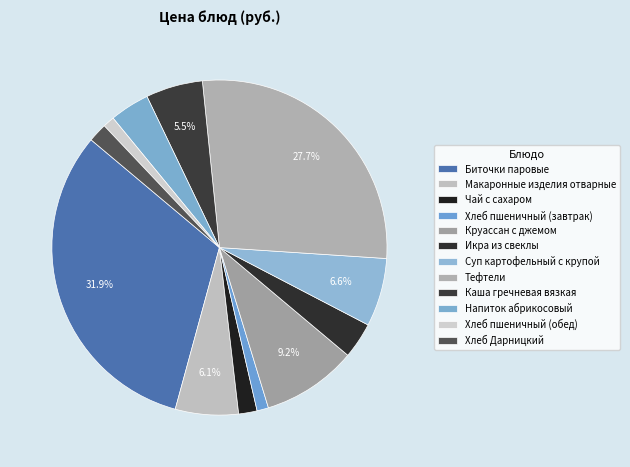

To the nearest percent, what percentage of the pie is Тефтели?

28%